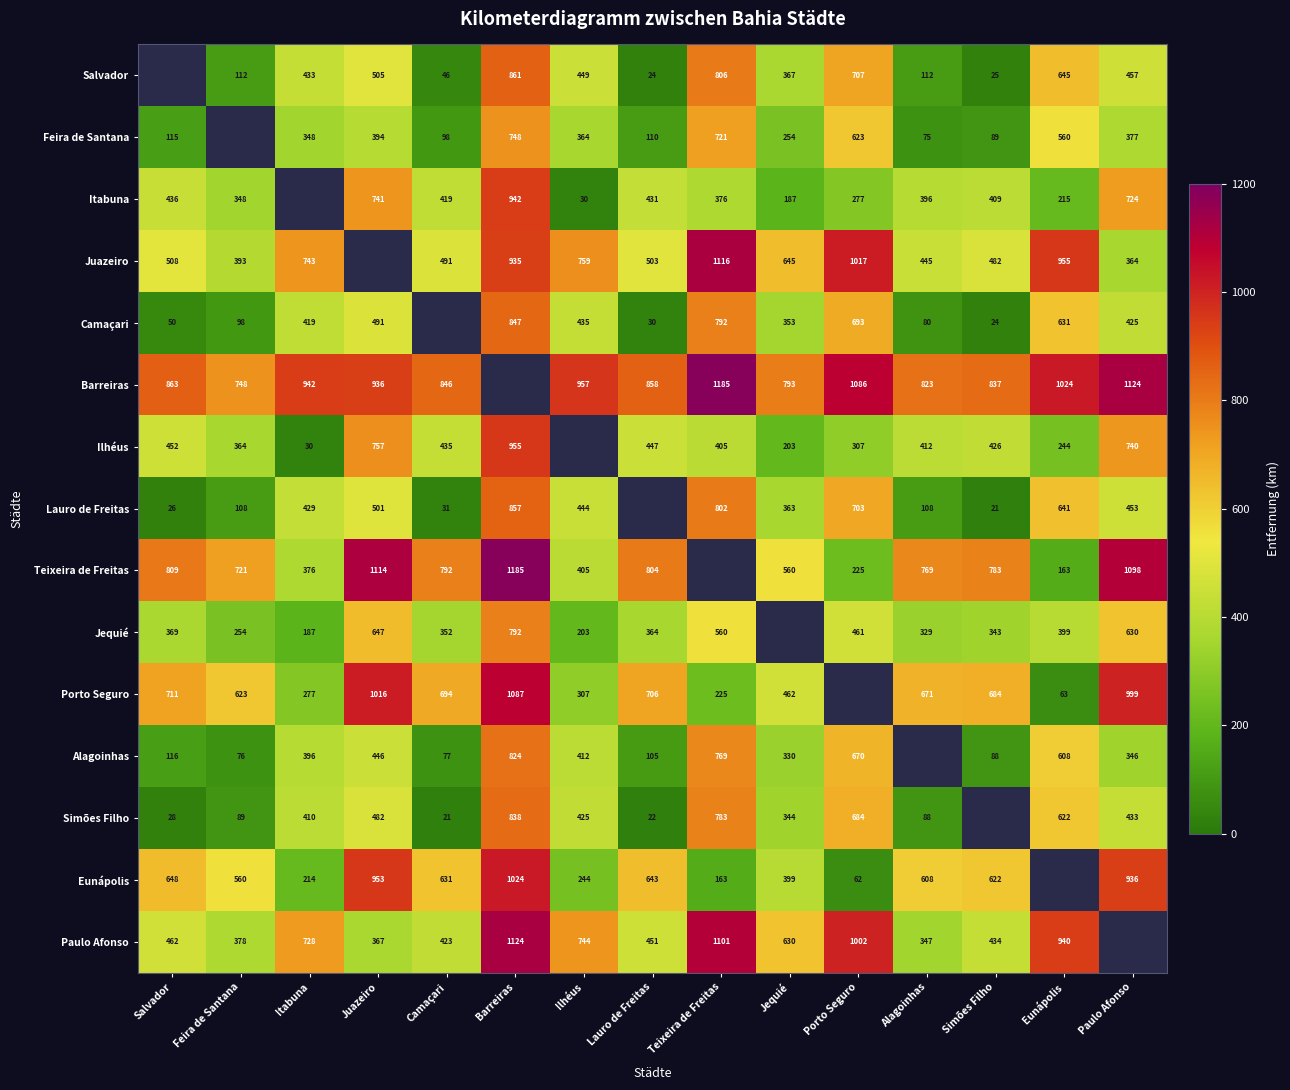

What is the difference between the Alagoinhas values at Porto Seguro and Salvador?

554